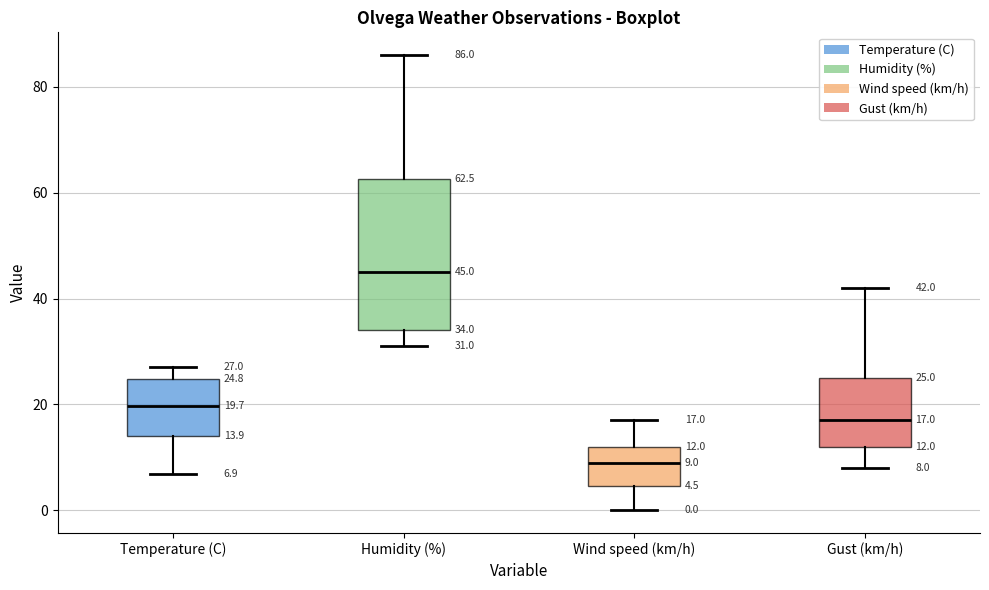

Which box is the tallest, from its lower edge to its upper edge?

Humidity (%)